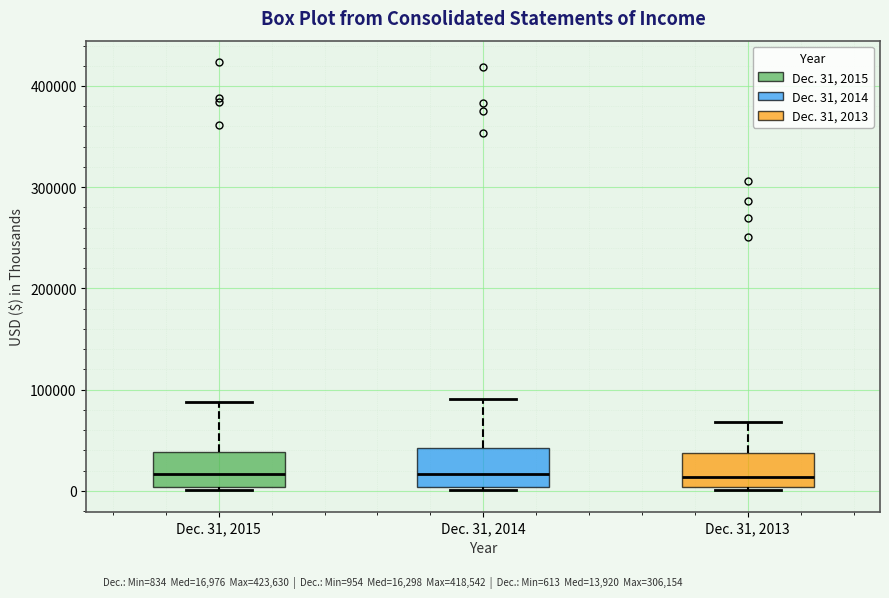

Reading left to right, read every box against the y-axis: the position of its median line, the range the box covers, and the ends of its whiskers. The values are not printed on the chart, so give them approximately, as read against the axis.

Dec. 31, 2015: median 20000, box 0 to 40000, whiskers 0 to 90000
Dec. 31, 2014: median 20000, box 0 to 40000, whiskers 0 (just below the box's lower edge) to 90000
Dec. 31, 2013: median 10000, box 0 to 40000, whiskers 0 to 70000